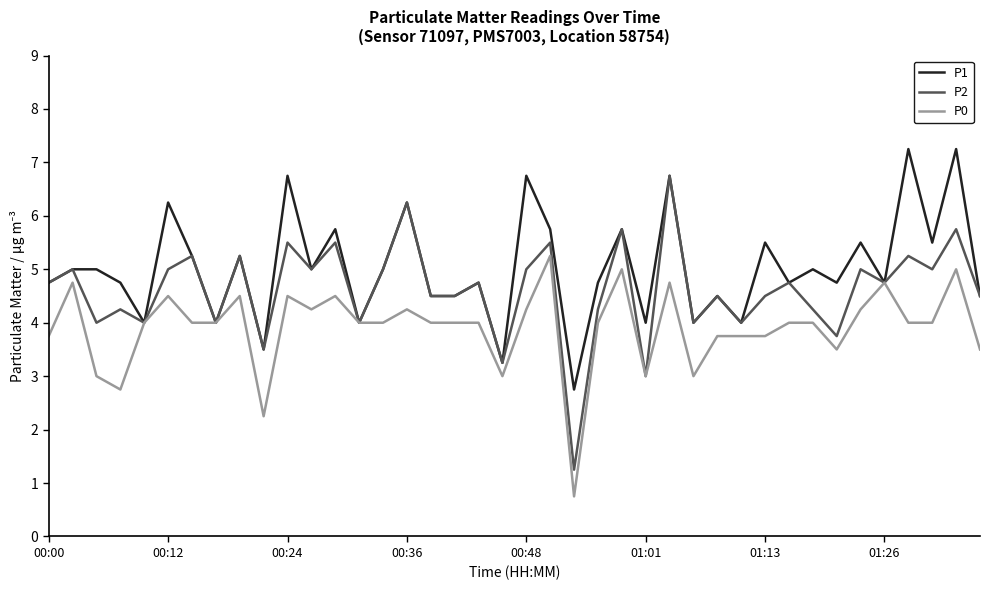

What is the minimum value shown in the chart?

0.8